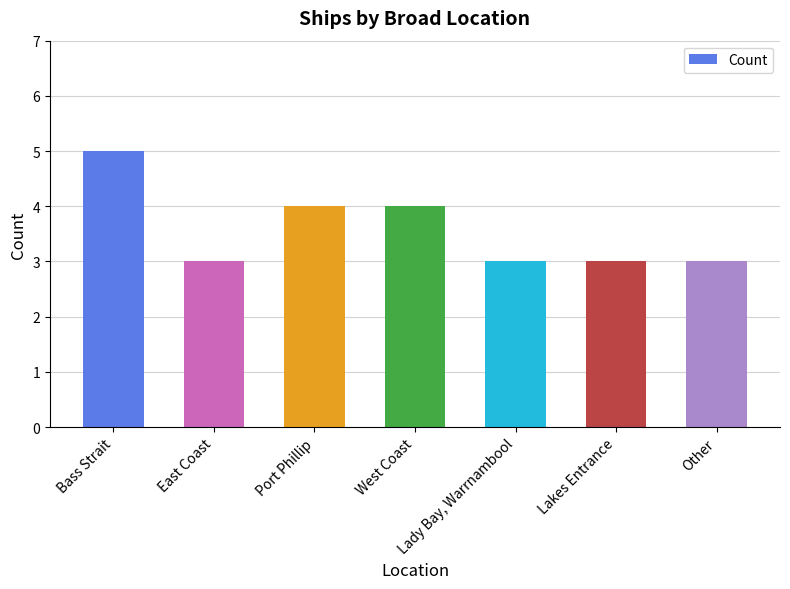

What position from the right is West Coast?

4